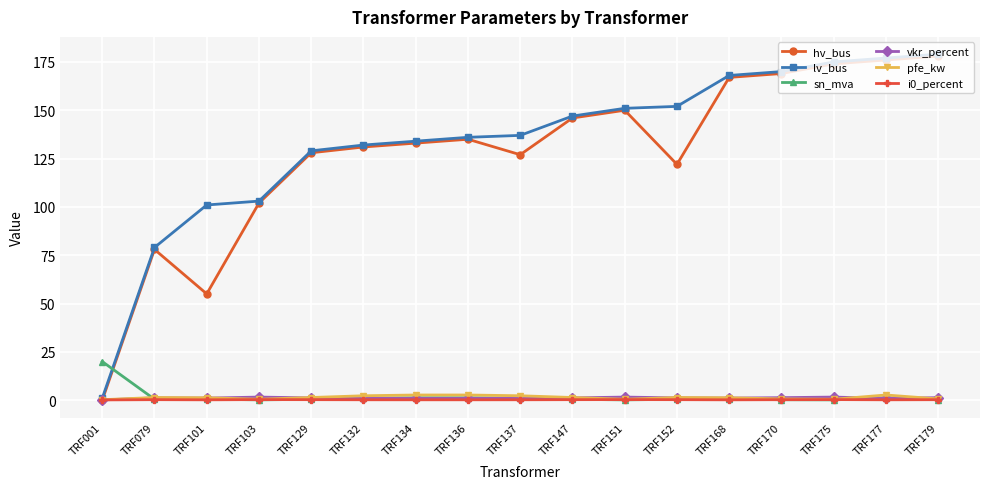

Does the chart display data point markers on the line(s)?

Yes